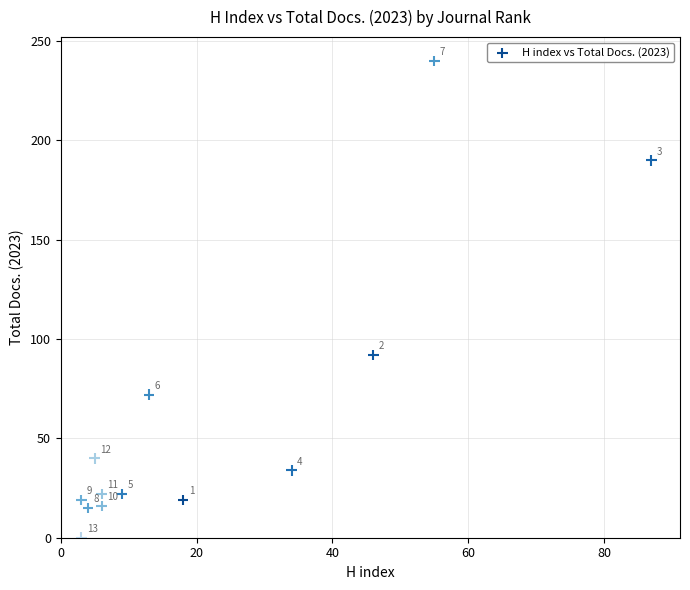

What Y value in the scatter plot is closest to 120?

92